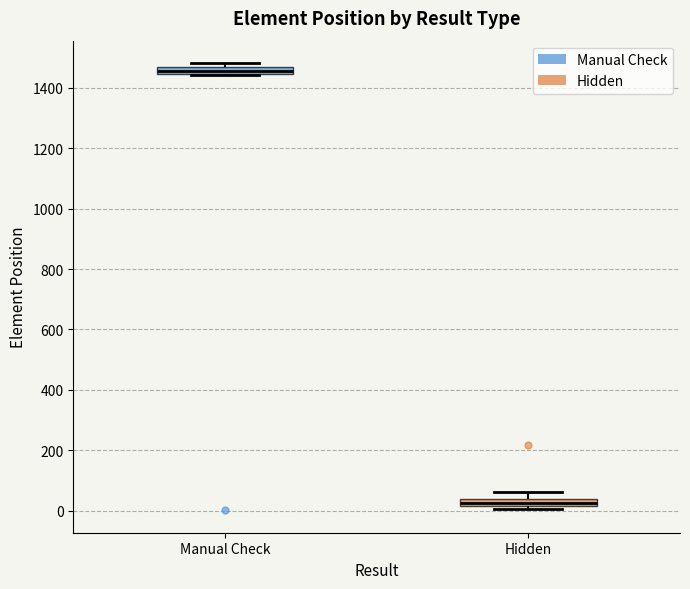

Which box's median line is the lowest?

Hidden